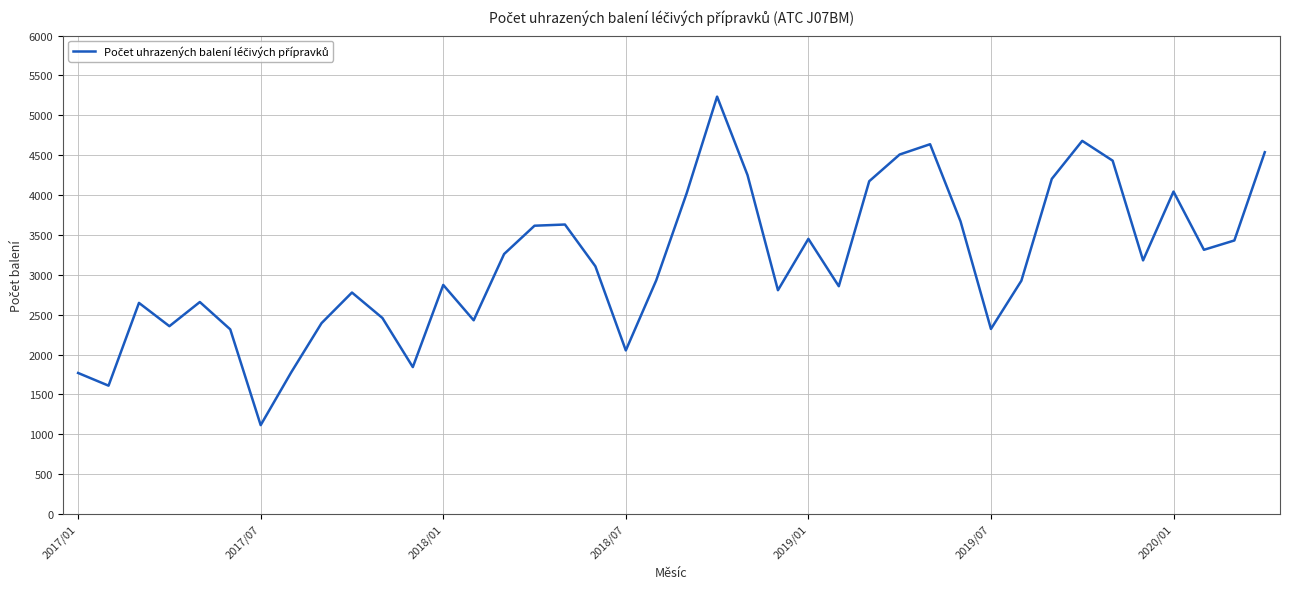

What is the sum of all values?

126310.7